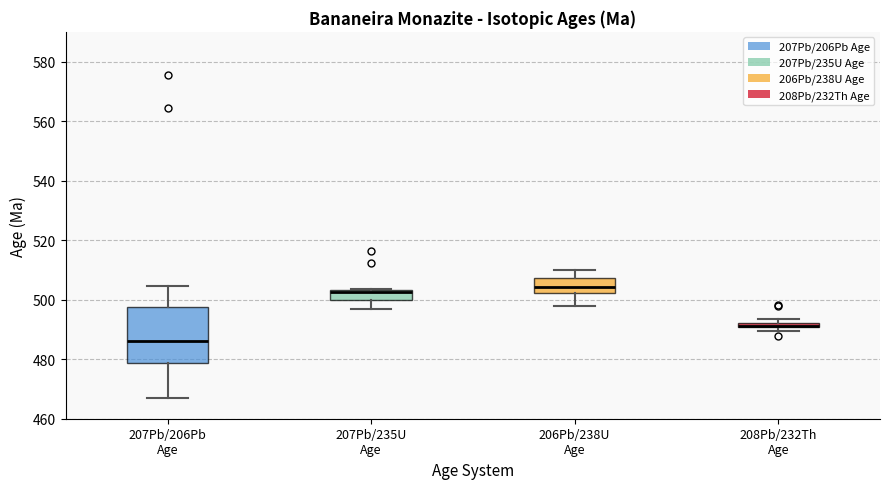

Which box is the tallest, from its lower edge to its upper edge?

207Pb/206Pb Age